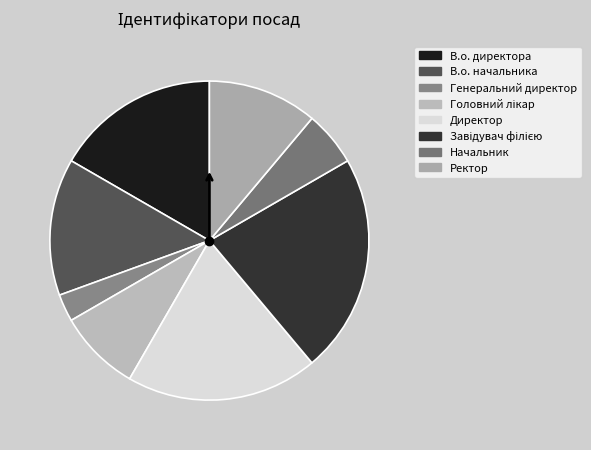

Which category has the smallest portion of the pie?

Генеральний директор